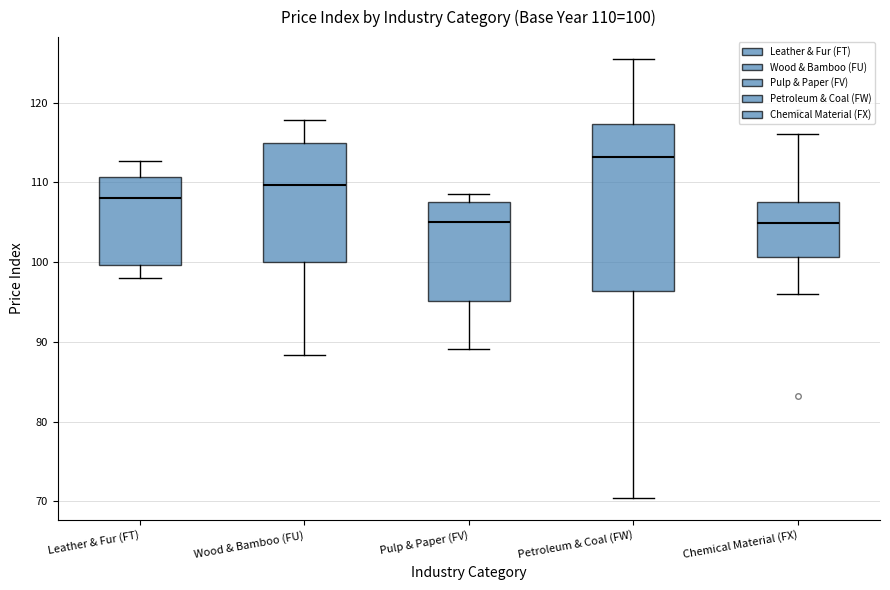

Comparing the boxes themselves (not the whiskers), which one is the tallest?

Petroleum & Coal (FW)